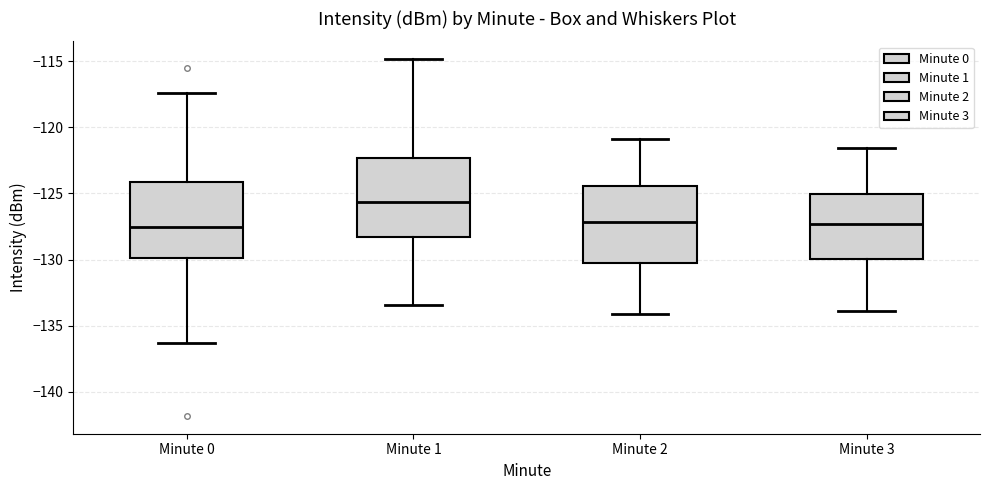

Where does the median line of the box for Minute 3 sit on the y-axis? The values are not printed on the chart, so give them approximately, as read against the axis.

-127.5